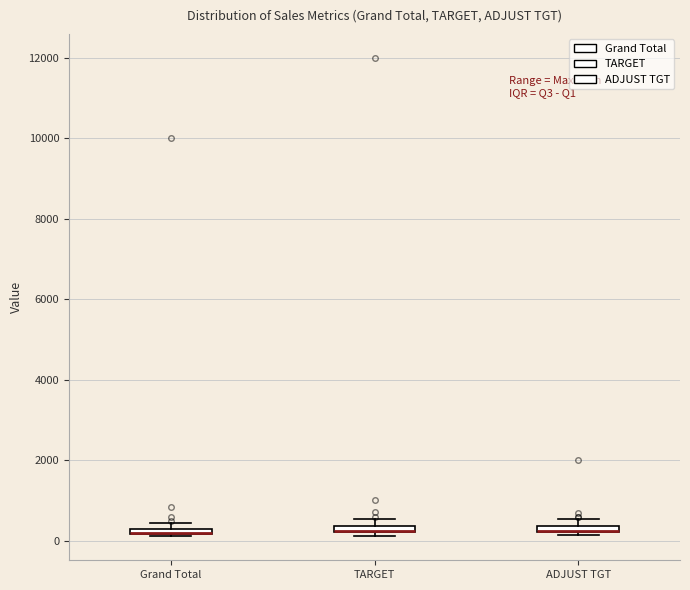

Where is the lower edge of the box for ADJUST TGT on the y-axis? The values are not printed on the chart, so give them approximately, as read against the axis.

200